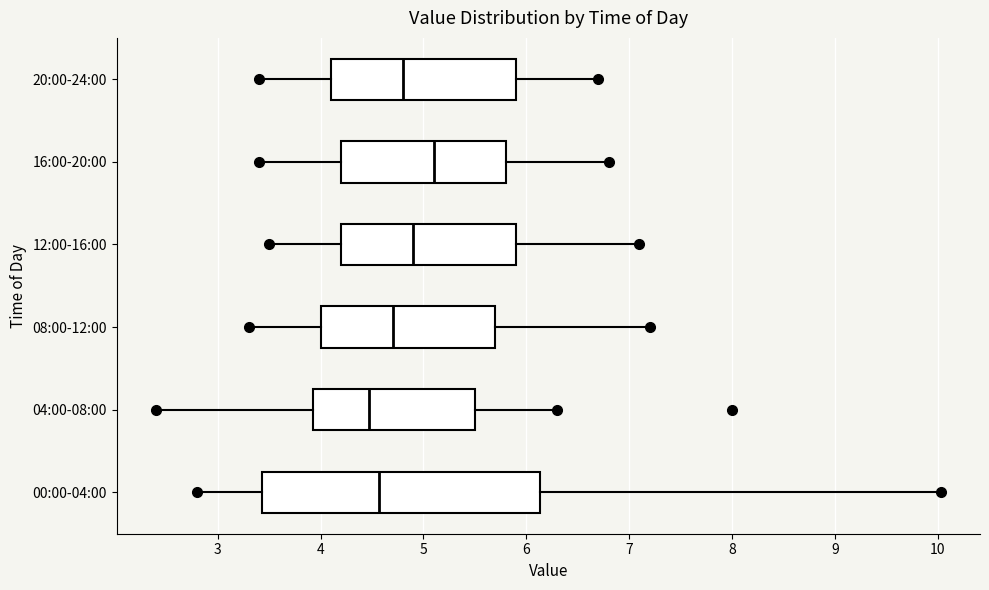

Reading bottom to top, transcribe this box plot: for each box, give where its median line is, the range the box spans, and where its two whiskers end, as read against the x-axis. The values are not printed on the chart, so give them approximately, as read against the axis.

00:00-04:00: median 4.6, box 3.4 to 6.1, whiskers 2.8 to 10.0
04:00-08:00: median 4.5, box 3.9 to 5.5, whiskers 2.4 to 6.3
08:00-12:00: median 4.7, box 4.0 to 5.7, whiskers 3.3 to 7.2
12:00-16:00: median 4.9, box 4.2 to 5.9, whiskers 3.5 to 7.1
16:00-20:00: median 5.1, box 4.2 to 5.8, whiskers 3.4 to 6.8
20:00-24:00: median 4.8, box 4.1 to 5.9, whiskers 3.4 to 6.7